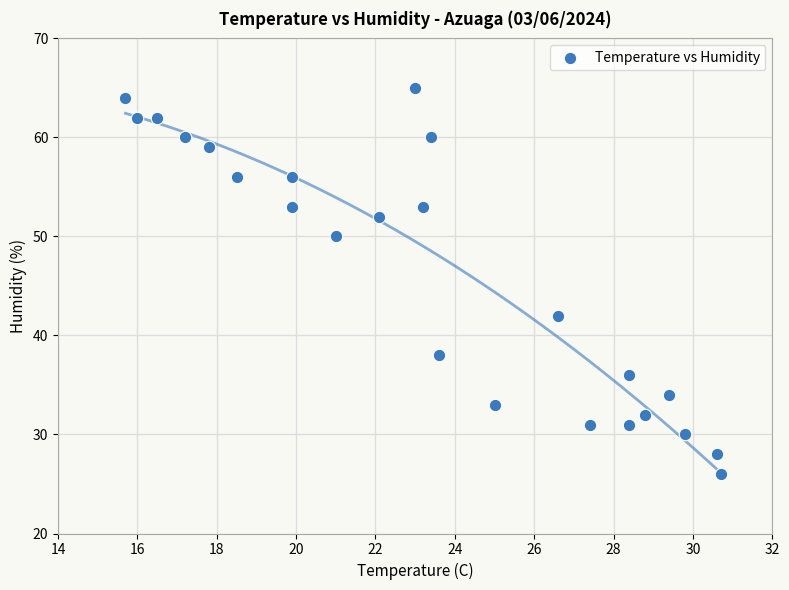

What Y value in the scatter plot is closest to 45?

42